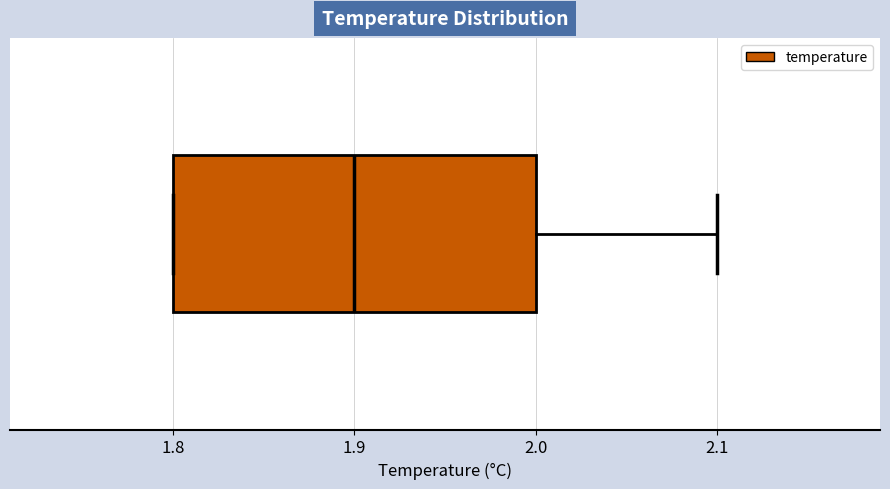

Where does the right whisker of the box end on the x-axis? The values are not printed on the chart, so give them approximately, as read against the axis.

2.1